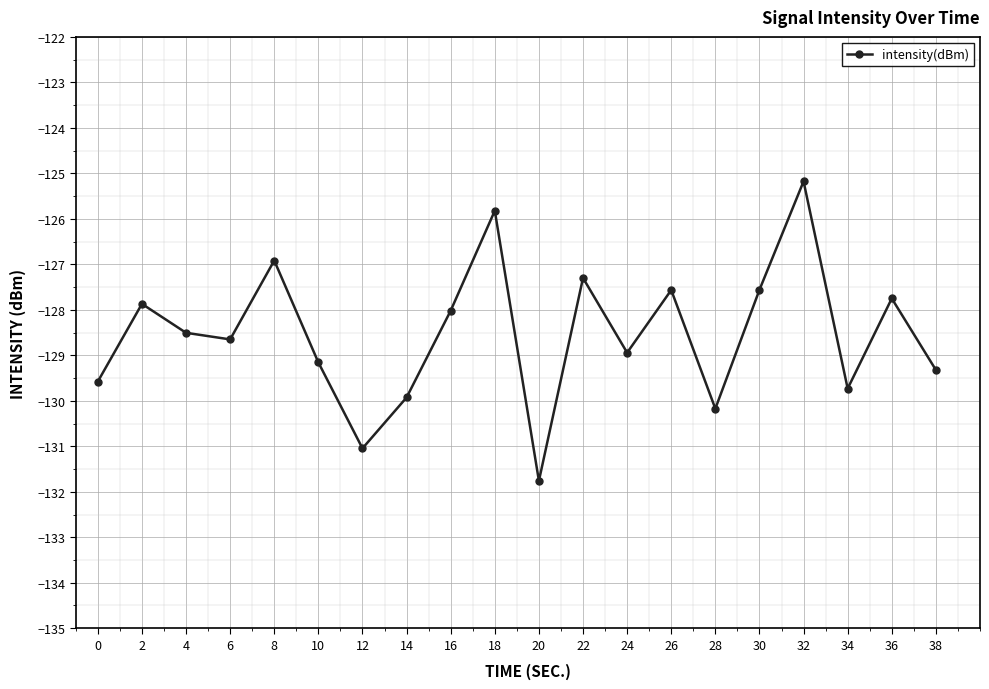

What is the value of the 13th point from the left?

-128.9